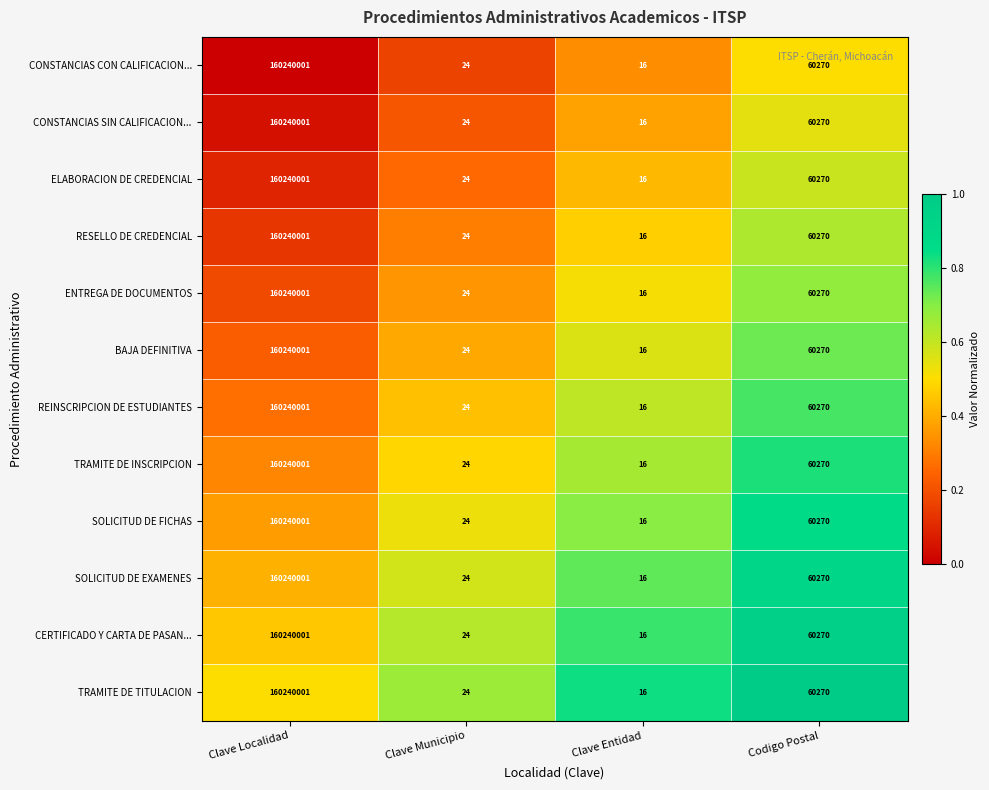

List the labels in order of TRAMITE DE TITULACION value, smallest first.

Clave Entidad, Clave Municipio, Codigo Postal, Clave Localidad